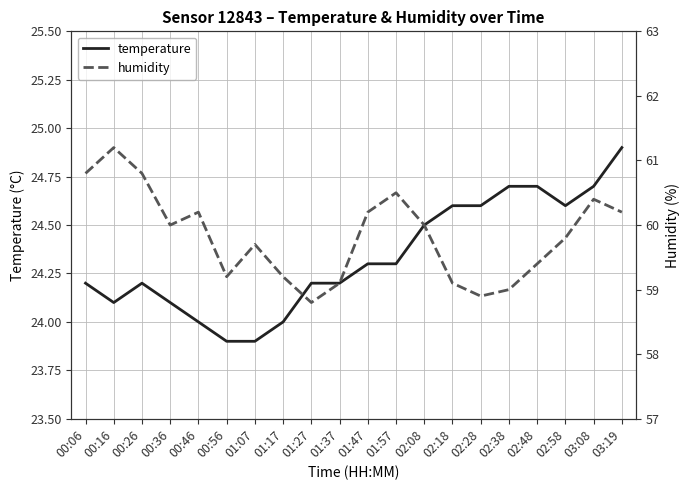

In humidity, how many points are higher than both neighbors (excluding endpoints)?

5